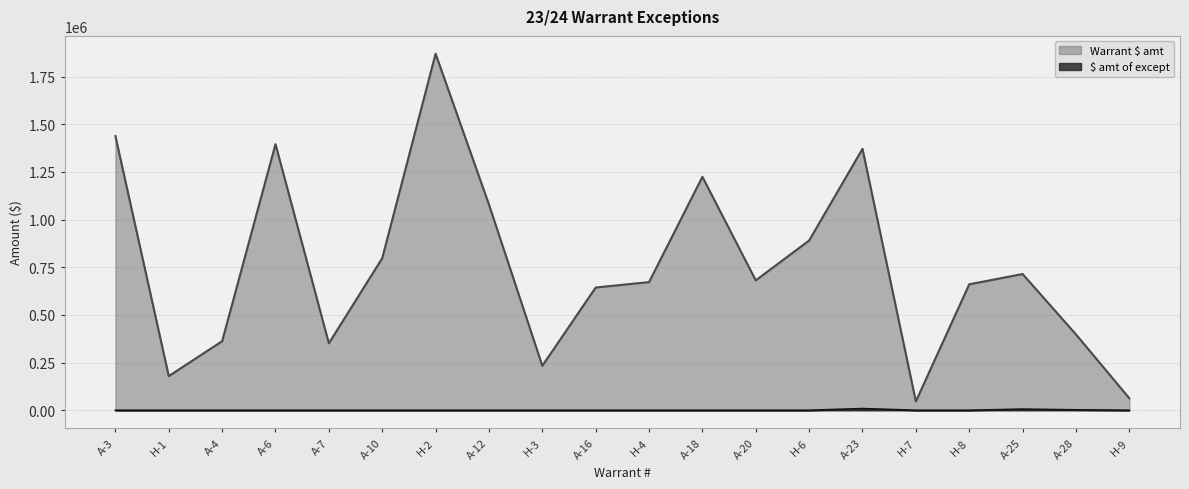

Which category has the lowest value across all series?

A-3